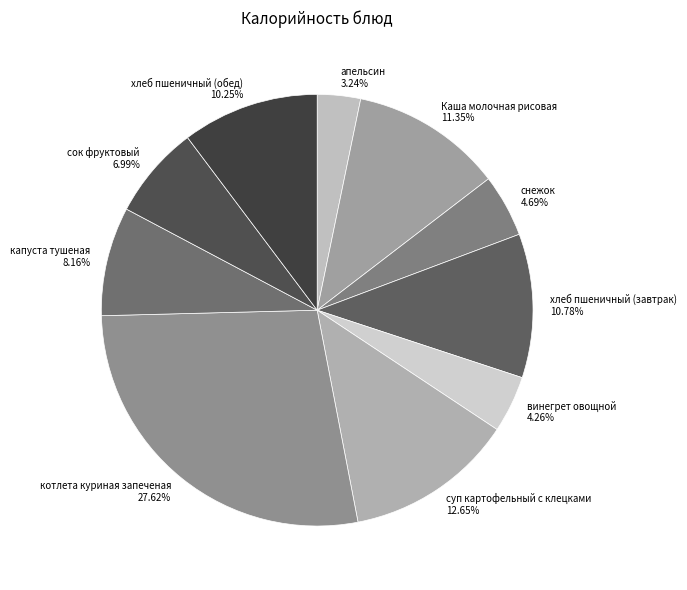

Which has a higher value, Каша молочная рисовая or апельсин?

Каша молочная рисовая